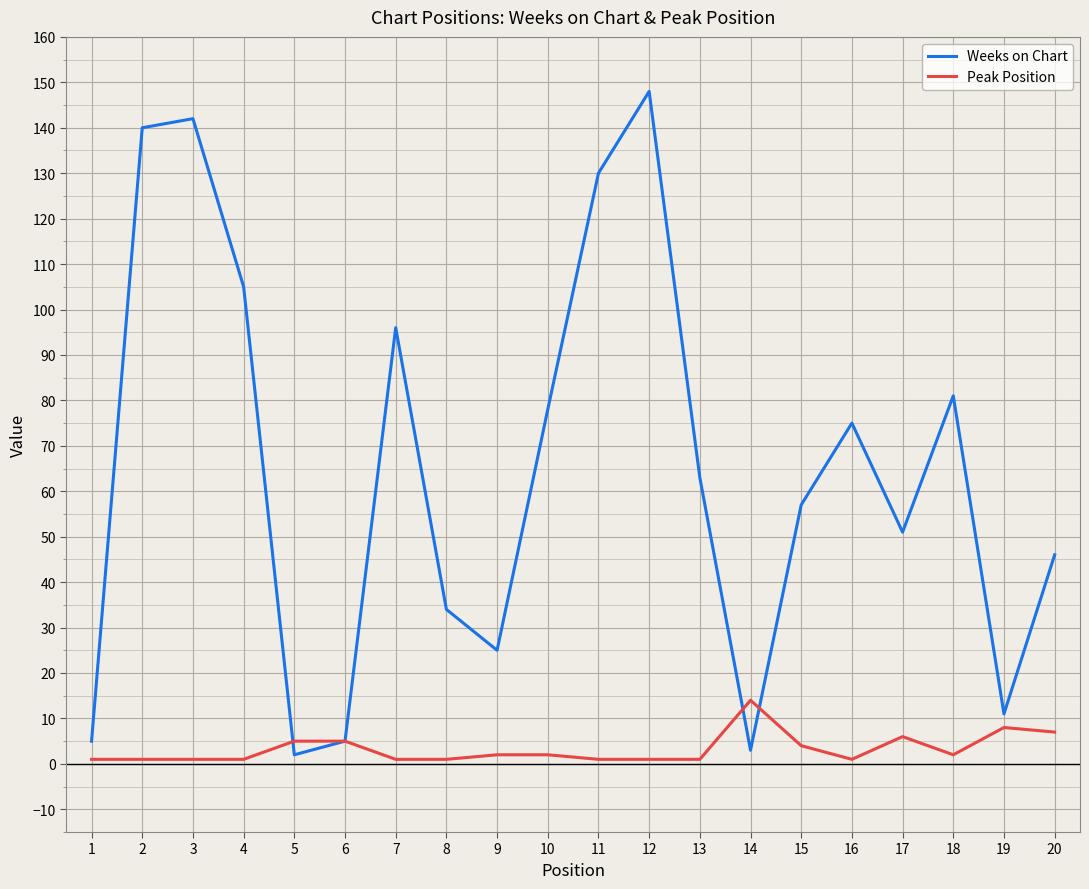

How many distinct data groups are displayed?

2